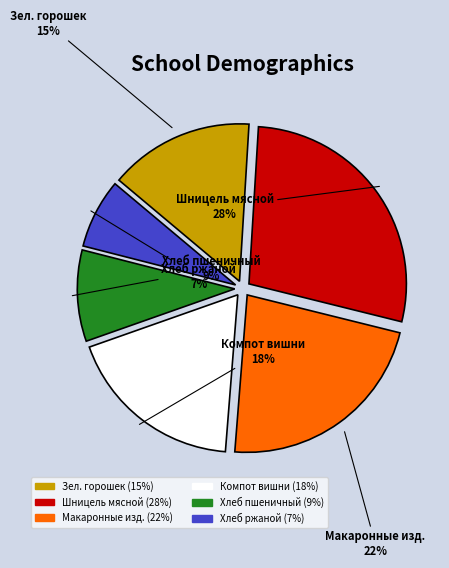

Is there a majority slice in this chart?

No